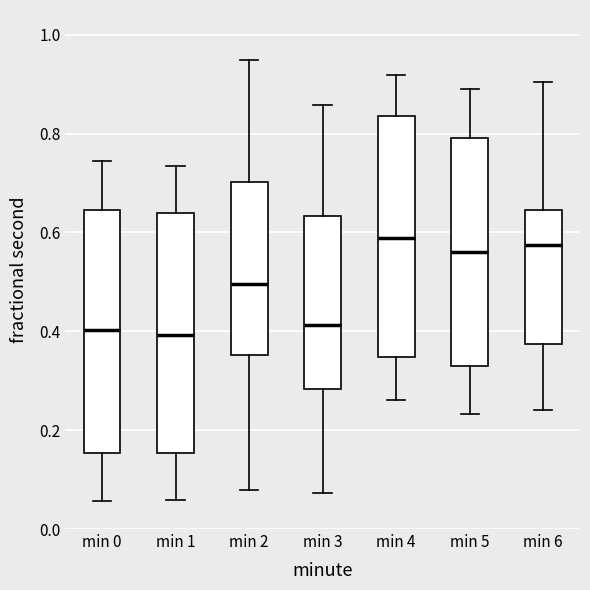

Where does the median line of the box for min 0 sit on the y-axis? The values are not printed on the chart, so give them approximately, as read against the axis.

0.40